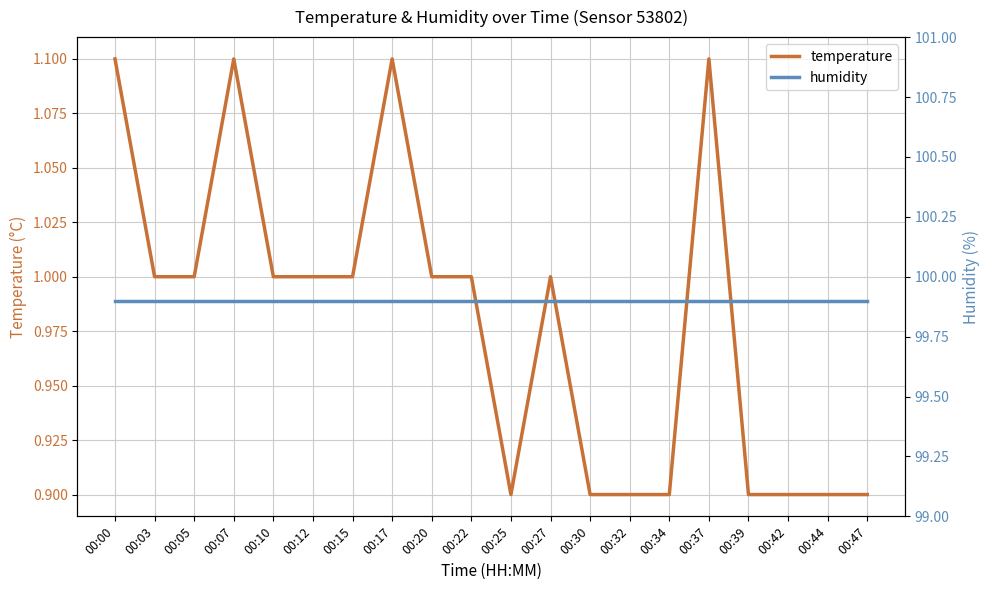

Which category has the highest value in the temperature series?

00:00